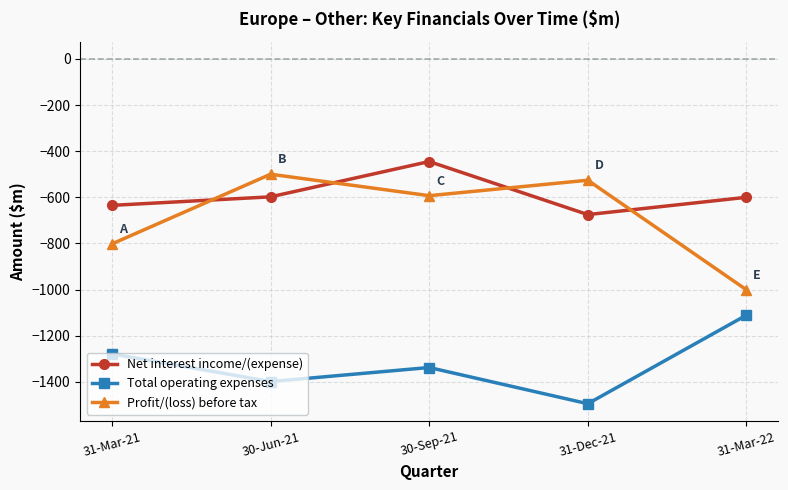

How many interior local valleys does the Net interest income/(expense) series have?

1